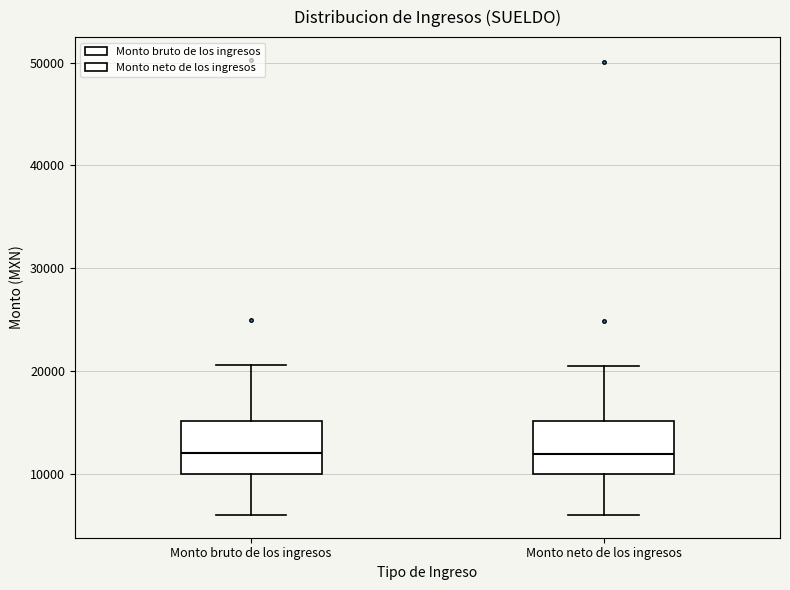

Where does the median line of the box for Monto neto de los ingresos sit on the y-axis? The values are not printed on the chart, so give them approximately, as read against the axis.

12000